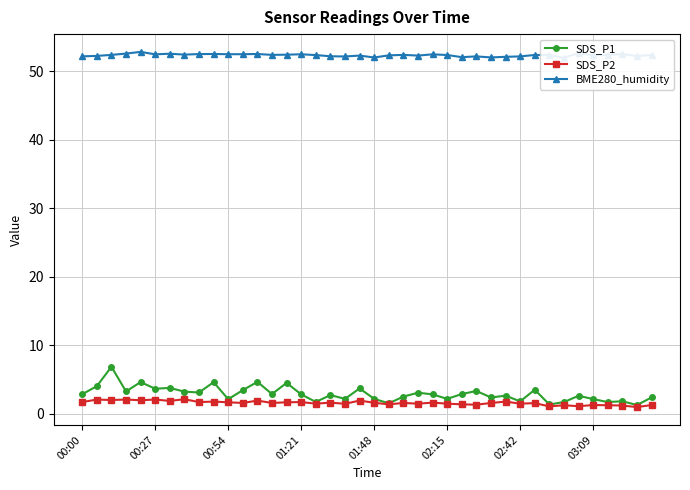

The SDS_P2 series shows 1.7 at 00:54. True or false?

True